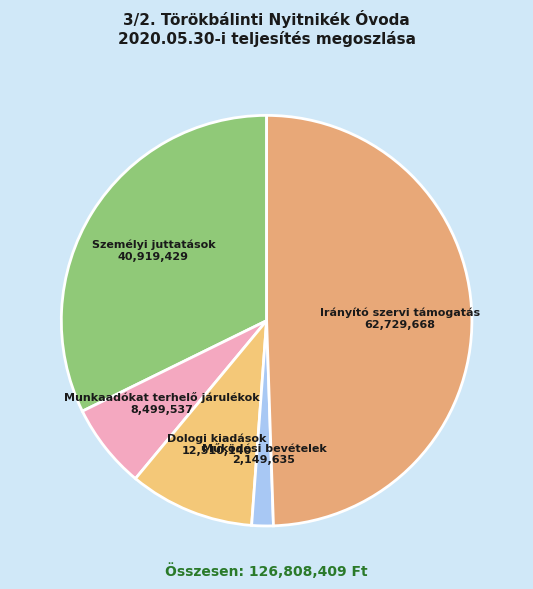

Which category has the smallest portion of the pie?

Működési bevételek